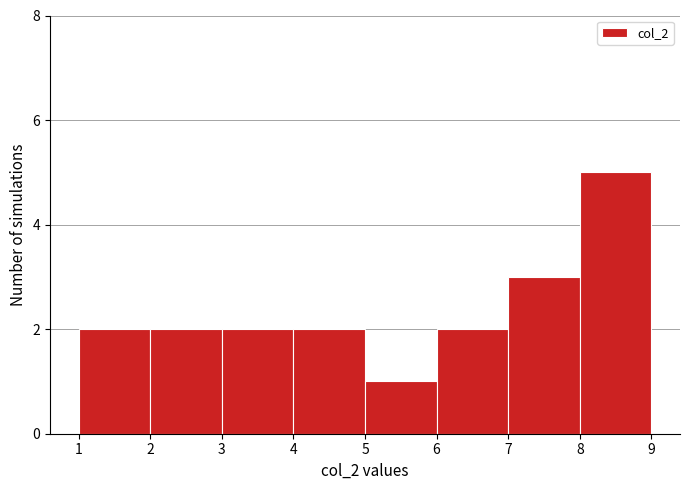

Reading left to right, transcribe this chart: for each bar, give the range it covers on the x-axis and its height. The values are not printed on the chart, so give them approximately, as read against the axis.

1 to 2: 2
2 to 3: 2
3 to 4: 2
4 to 5: 2
5 to 6: 1
6 to 7: 2
7 to 8: 3
8 to 9: 5